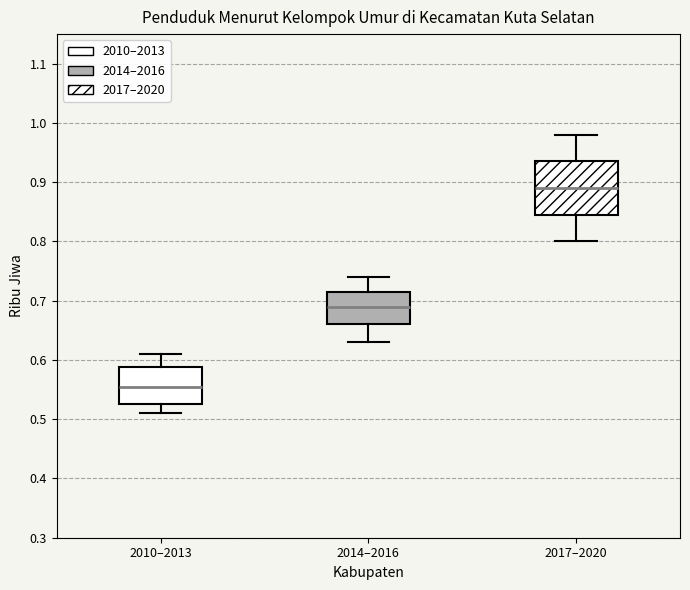

Comparing the boxes themselves (not the whiskers), which one is the tallest?

2017–2020